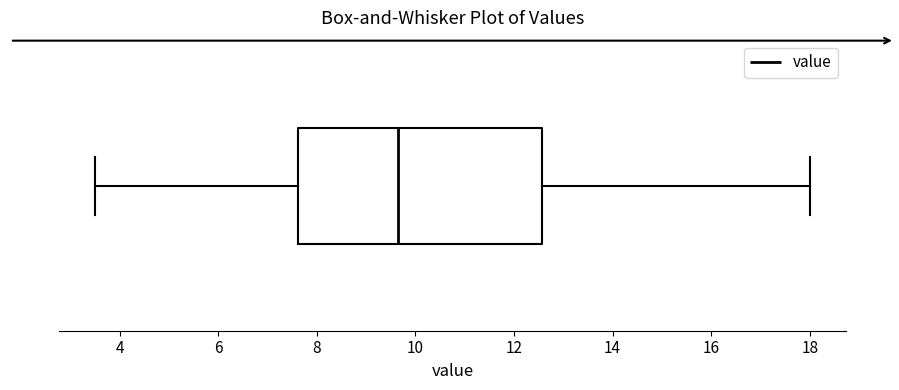

Read this box plot against the x-axis: the position of the median line, the range covered by the box, and the ends of both whiskers. The values are not printed on the chart, so give them approximately, as read against the axis.

median 9.6, box 7.6 to 12.6, whiskers 3.6 to 18.0